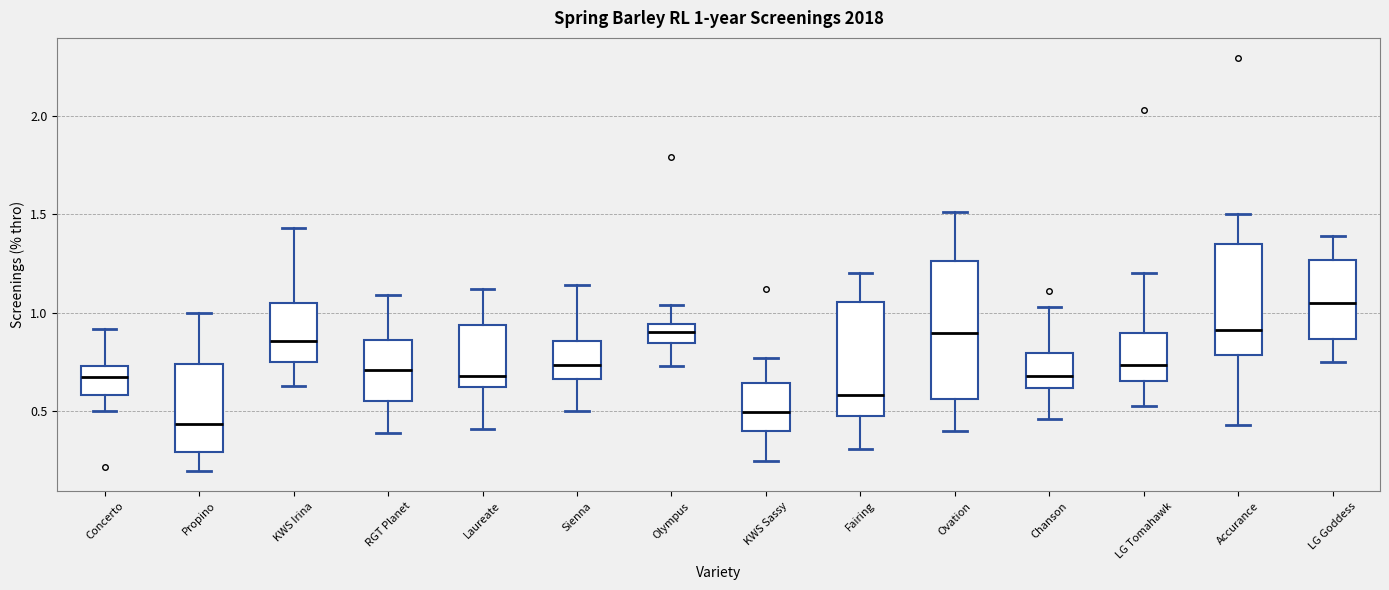

Which box has the lowest median line?

Propino